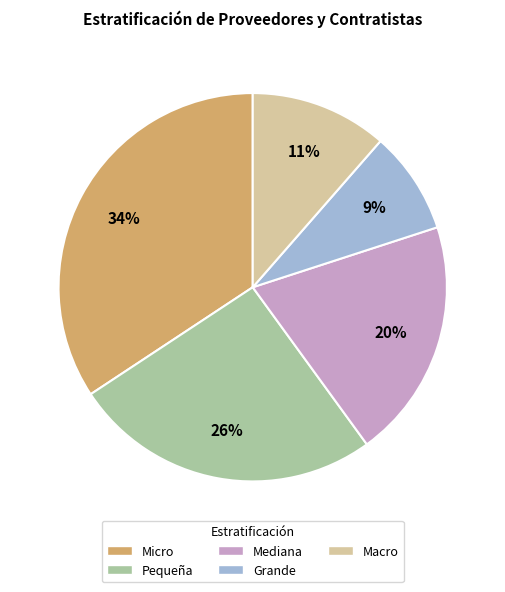

What is the smallest slice in the pie chart?

Grande